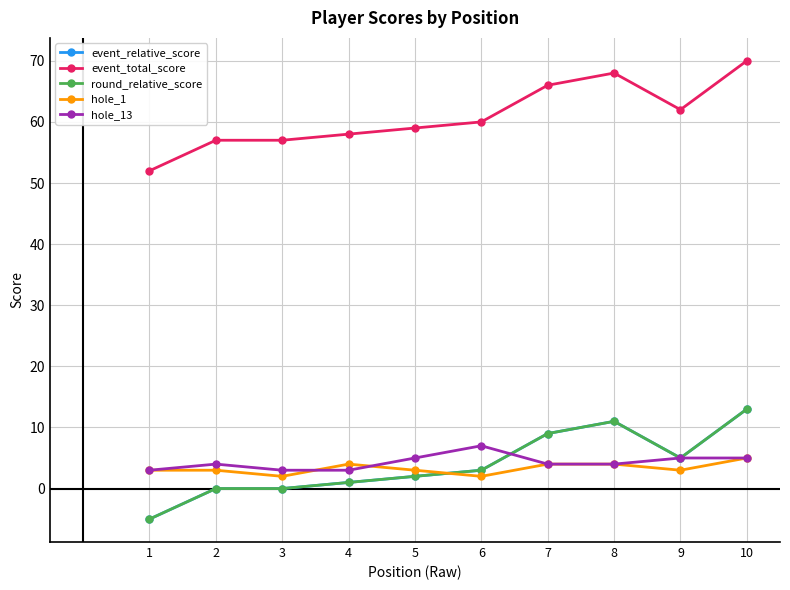

Is this an area chart (filled region under the line)?

No